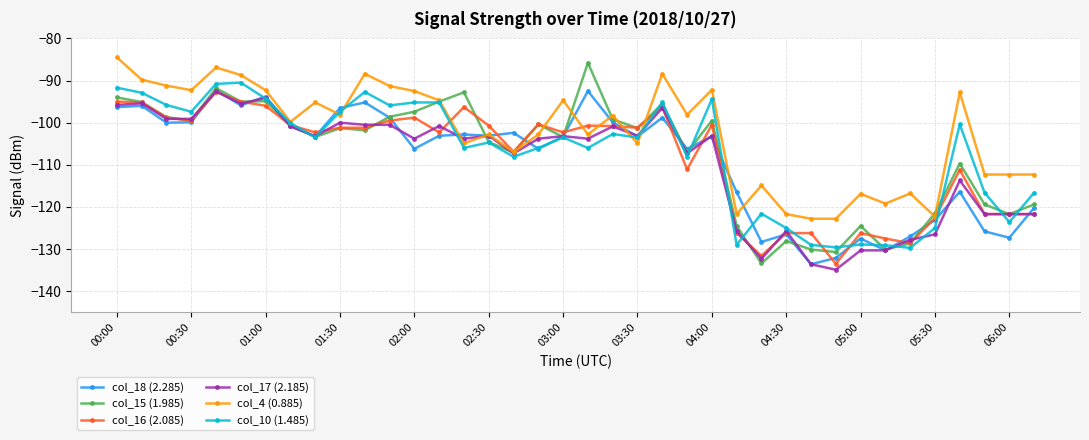

What is the highest value of the col_17 (2.185) series?

-92.6